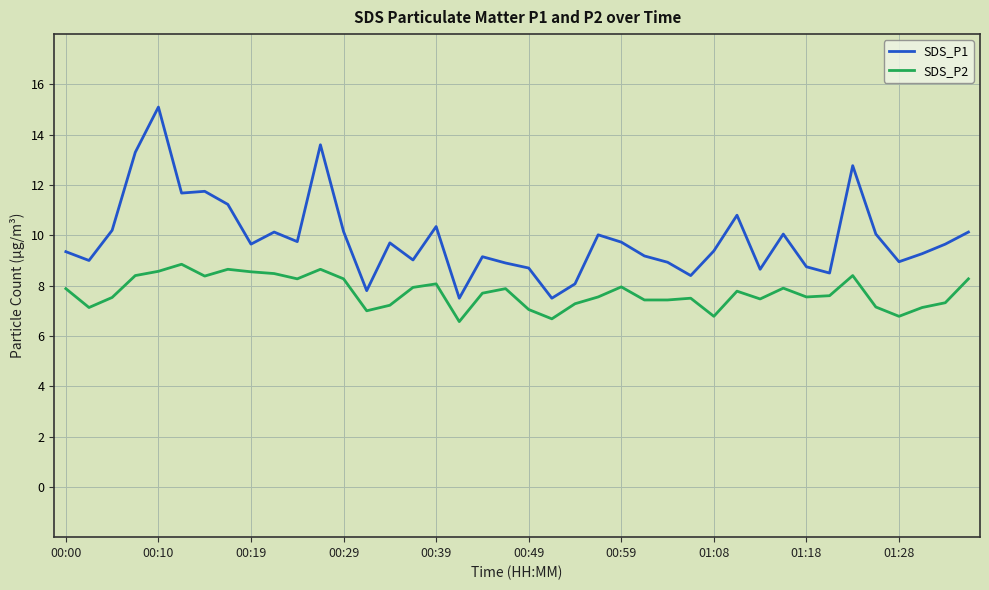

Rank the series by their average value, from highest to lowest.

SDS_P1, SDS_P2